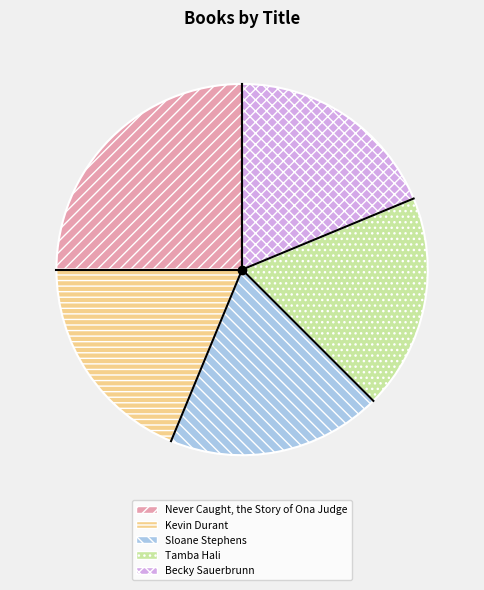

Count the number of slices in the pie.

5